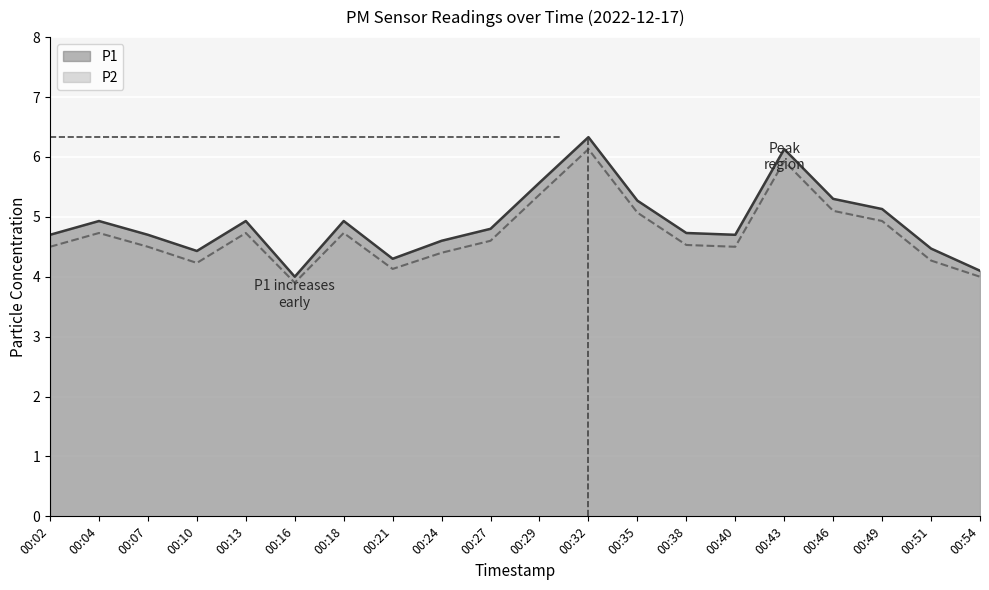

Is the value of P2 at 00:43 greater than the value of P1 at 00:54?

Yes